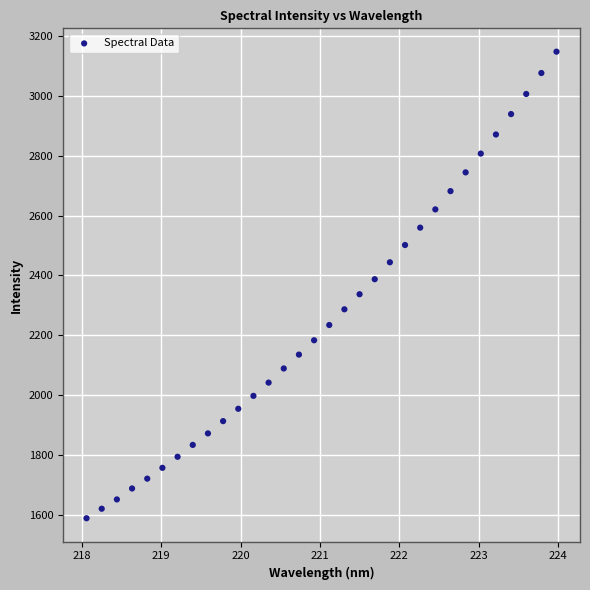

What is the range of X values (max minus min)?

5.9